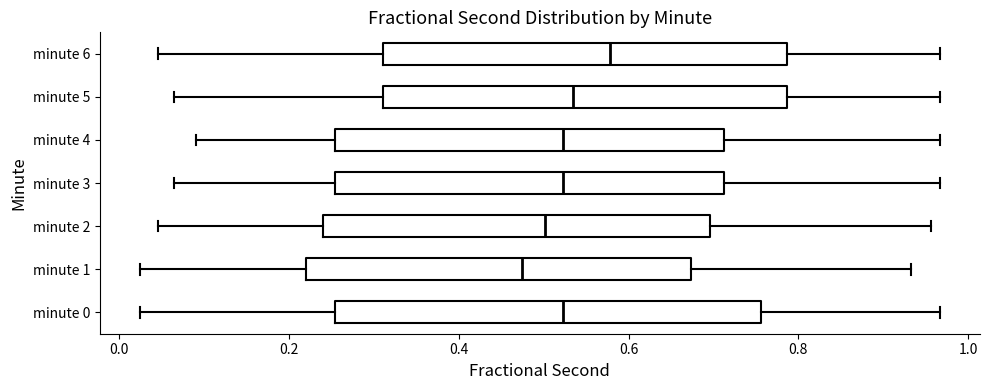

Comparing the boxes themselves (not the whiskers), which one is the widest?

minute 0